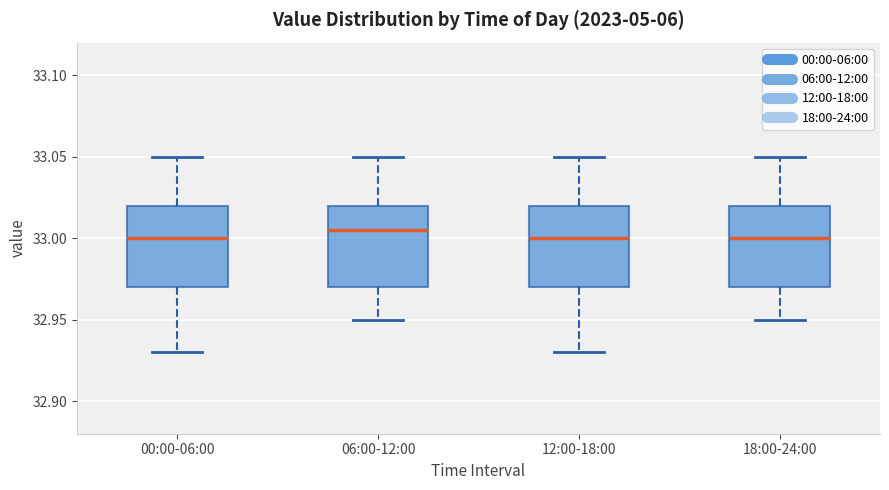

Reading left to right, transcribe this box plot: for each box, give where its median line is, the range the box spans, and where its two whiskers end, as read against the y-axis. The values are not printed on the chart, so give them approximately, as read against the axis.

00:00-06:00: median 33.000, box 32.970 to 33.020, whiskers 32.930 to 33.050
06:00-12:00: median 33.005, box 32.970 to 33.020, whiskers 32.950 to 33.050
12:00-18:00: median 33.000, box 32.970 to 33.020, whiskers 32.930 to 33.050
18:00-24:00: median 33.000, box 32.970 to 33.020, whiskers 32.950 to 33.050